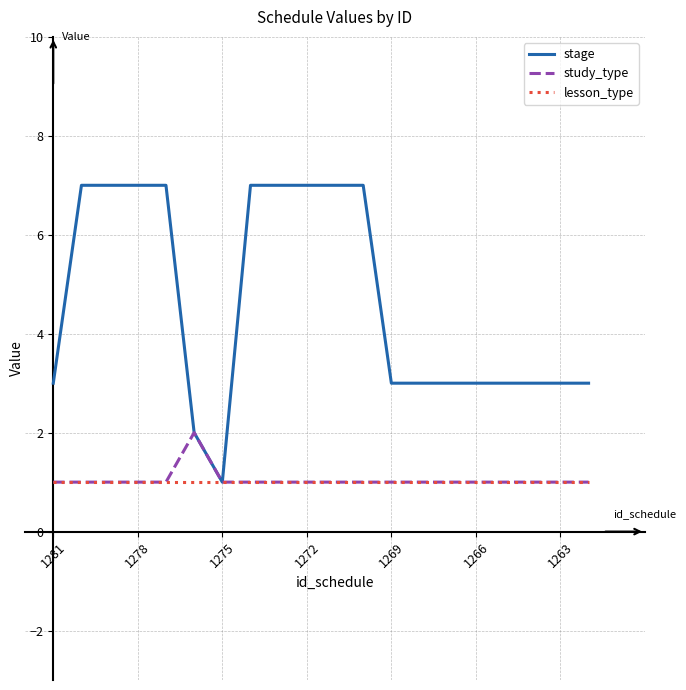

Which series has the largest total across all categories?

stage